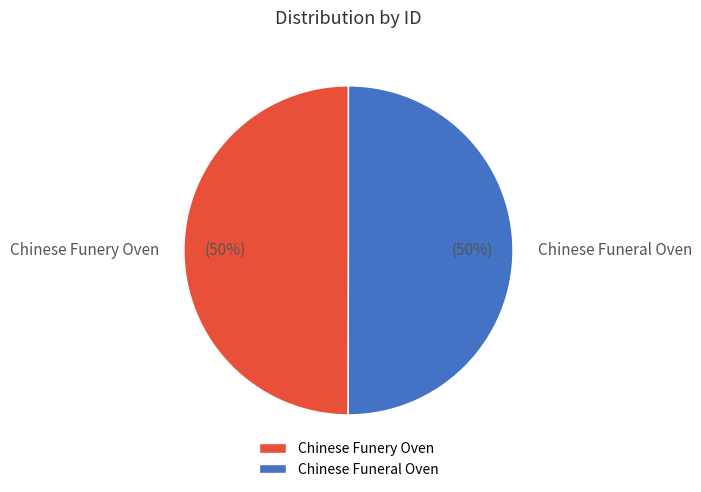

To the nearest percent, what is the combined percentage of Chinese Funeral Oven and Chinese Funery Oven?

100%